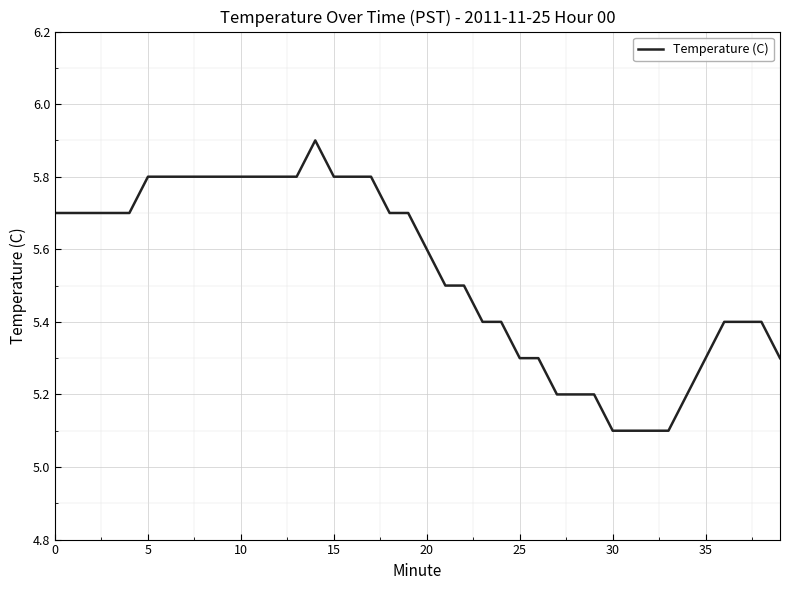

What is the minimum value shown in the chart?

5.1